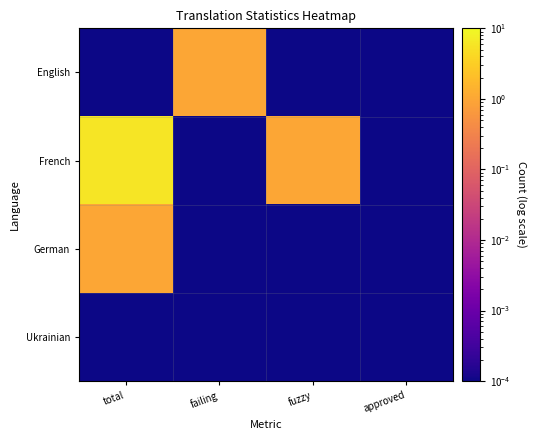

Between approved and fuzzy, which is larger?

approved